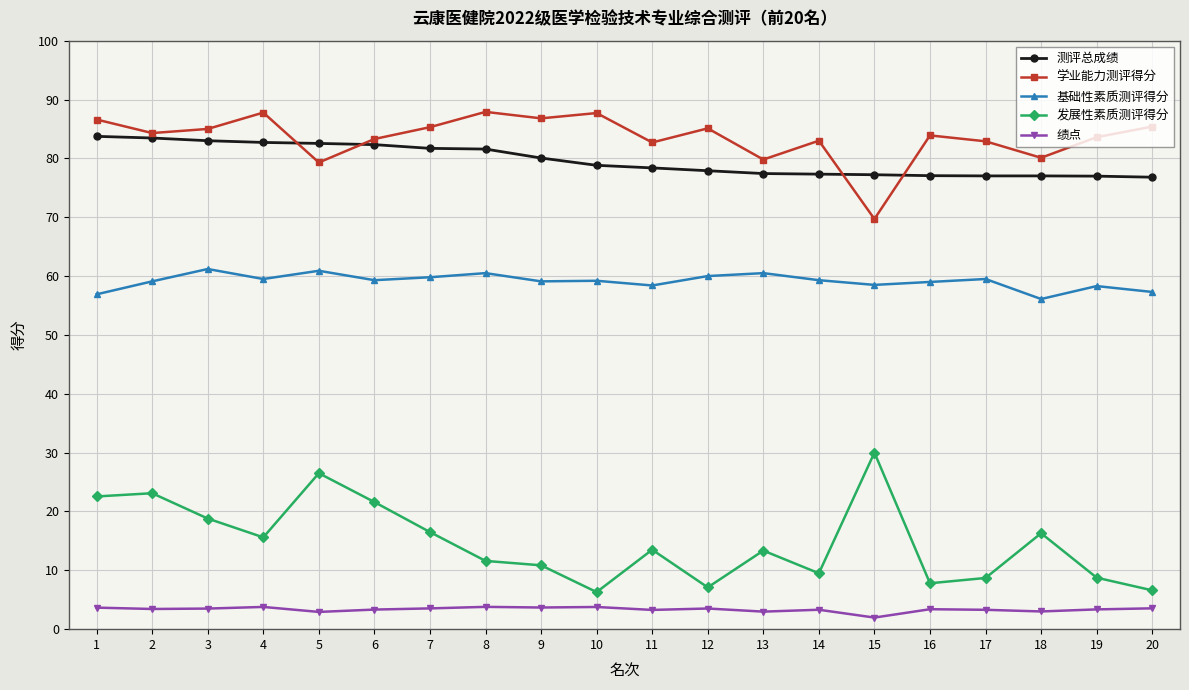

What is the value of the 发展性素质测评得分 point at the 4th from the left?

15.6